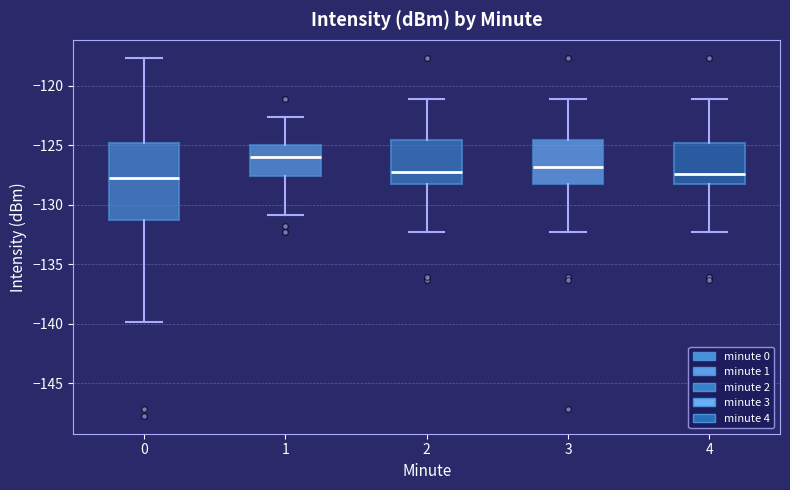

Where does the upper whisker of the box at x = 4 end on the y-axis? The values are not printed on the chart, so give them approximately, as read against the axis.

-121.0